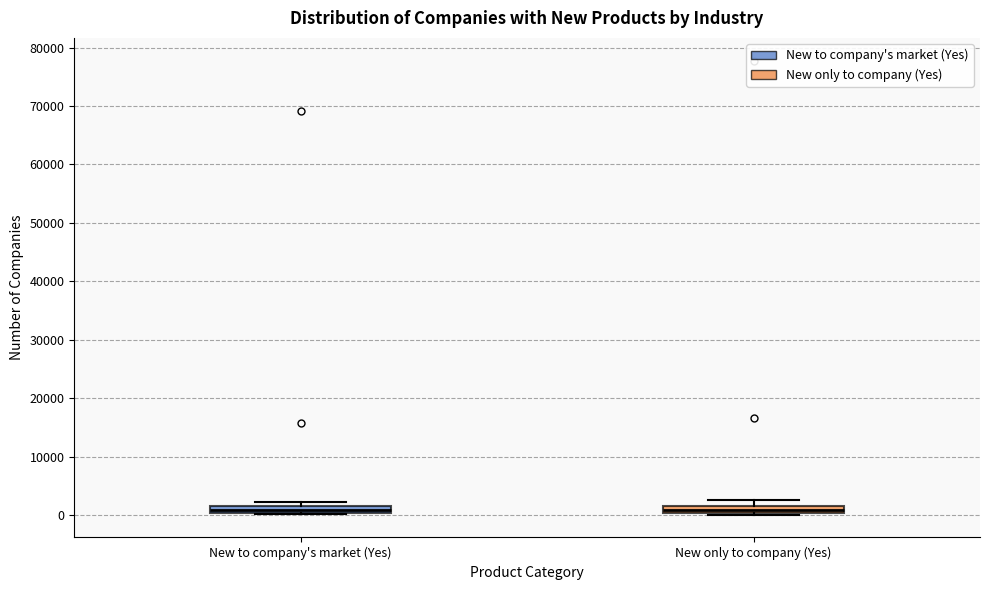

Where is the upper edge of the box for New only to company (Yes) on the y-axis? The values are not printed on the chart, so give them approximately, as read against the axis.

2000